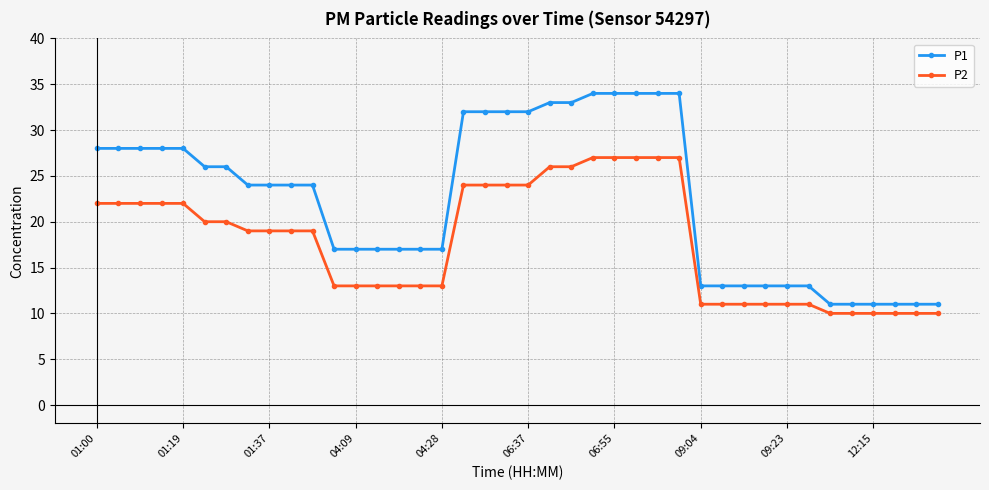

What is the maximum value shown in the chart?

34